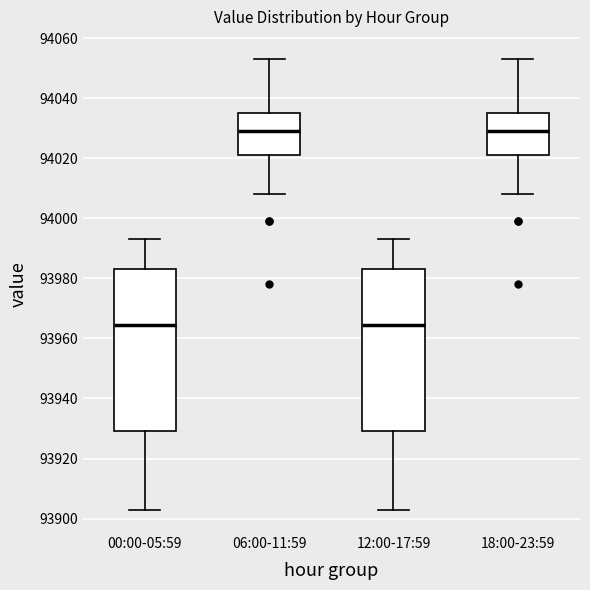

Reading left to right, transcribe this box plot: for each box, give where its median line is, the range the box spans, and where its two whiskers end, as read against the y-axis. The values are not printed on the chart, so give them approximately, as read against the axis.

00:00-05:59: median 93964, box 93930 to 93984, whiskers 93904 to 93994
06:00-11:59: median 94030, box 94022 to 94036, whiskers 94008 to 94054
12:00-17:59: median 93964, box 93930 to 93984, whiskers 93904 to 93994
18:00-23:59: median 94030, box 94022 to 94036, whiskers 94008 to 94054